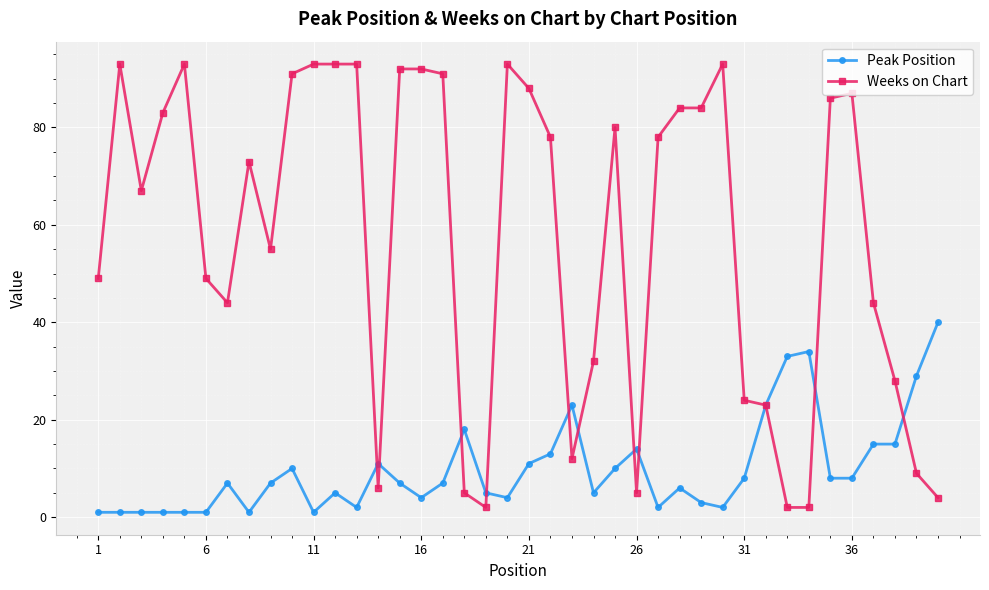

Count the number of data series in this chart.

2